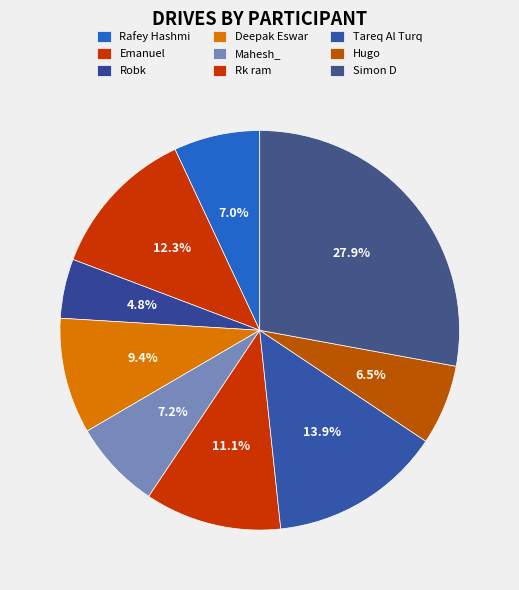

How many slices are in this pie chart?

9